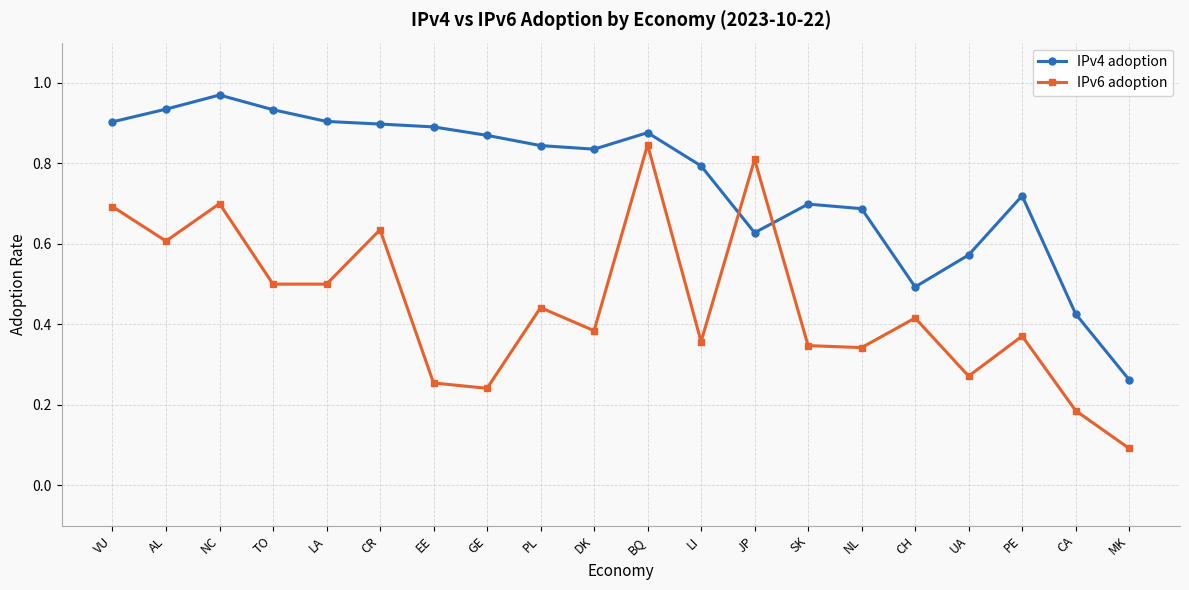

Rank the series by their average value, from highest to lowest.

IPv4 adoption, IPv6 adoption